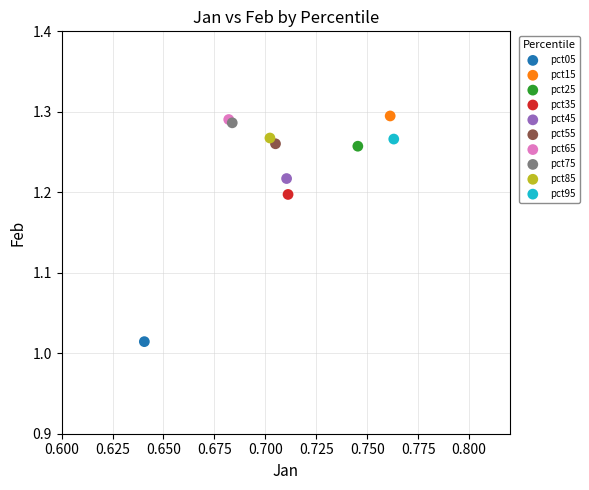

Which series contains the lowest Y value?

pct05